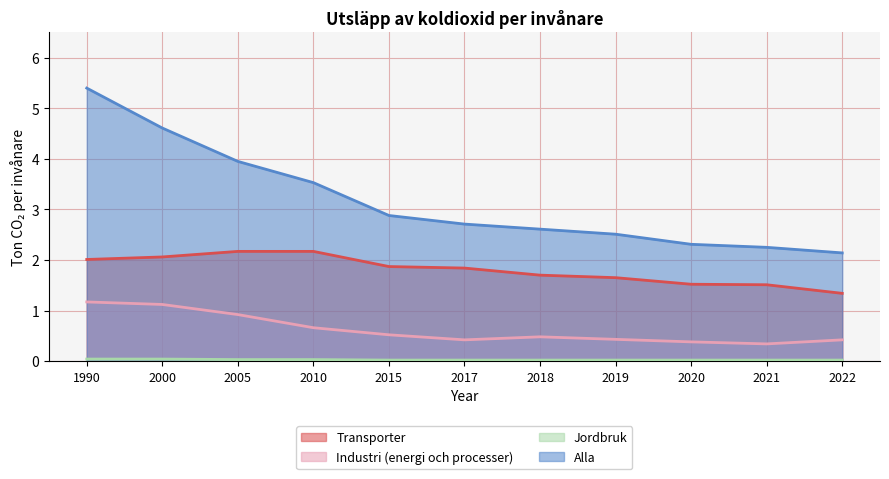

What are all the series names shown in the legend?

Transporter, Industri (energi och processer), Jordbruk, Alla